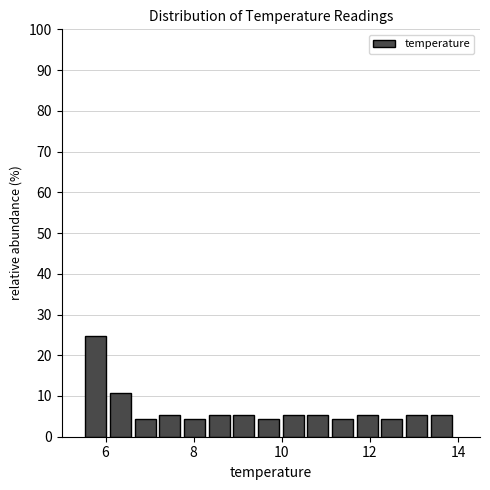

Around what value on the x-axis is the tallest bar? Give the approximate position of its centre, as read against the axis.

5.8